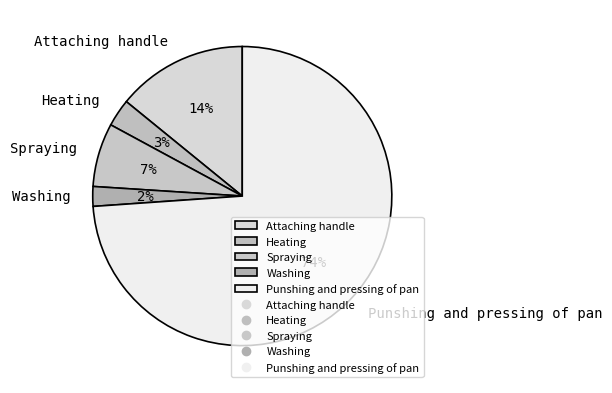

What is the largest slice in the pie chart?

Punshing and pressing of pan